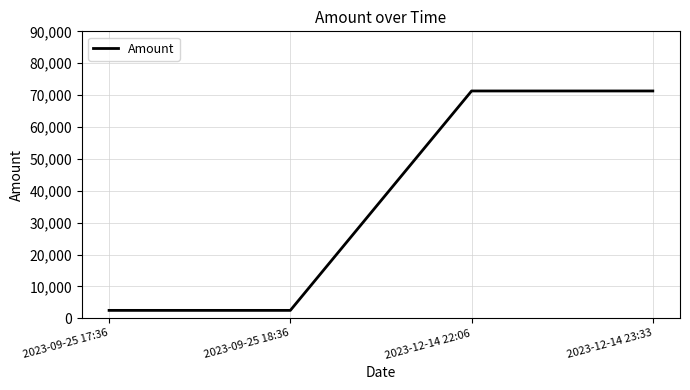

What is the smallest value displayed?

2499.8